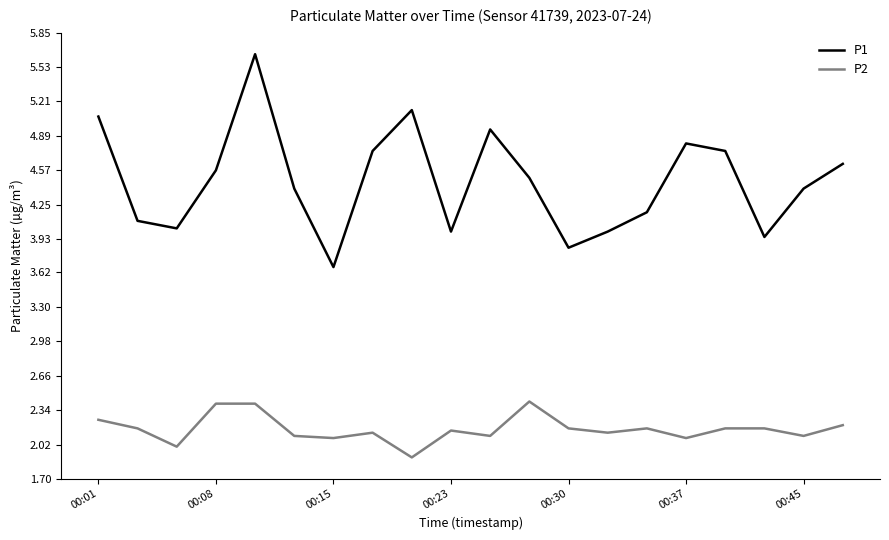

List the series in order of their overall mean, highest first.

P1, P2